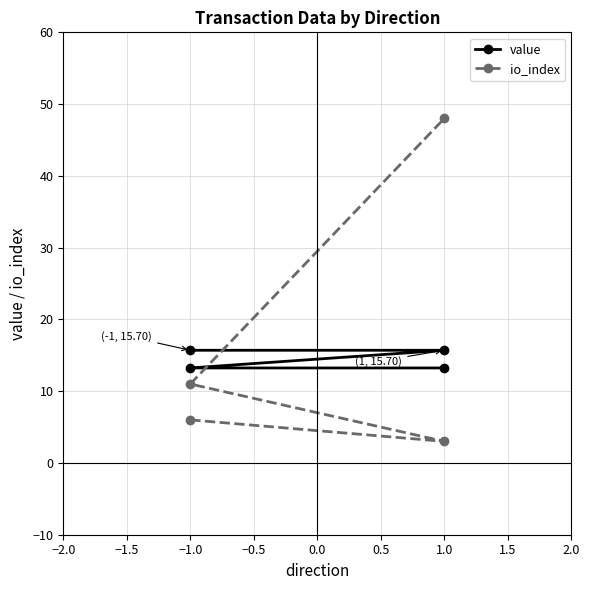

How many series are shown in this chart?

2